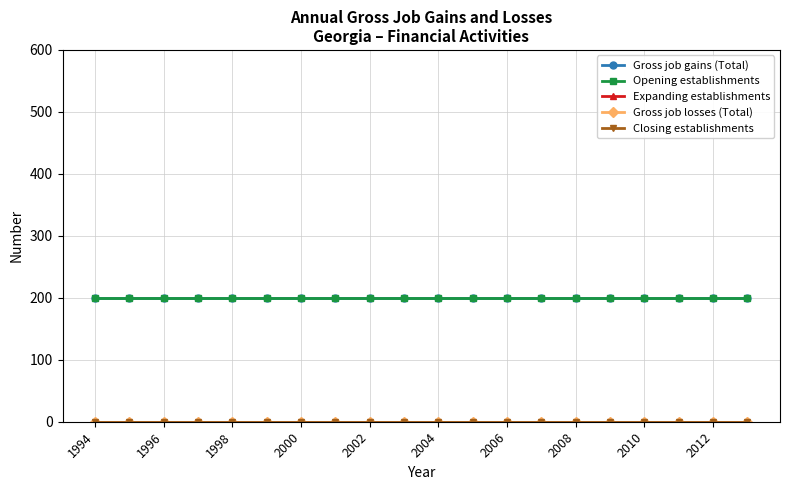

True or false: Gross job gains (Total) and Opening establishments cross at least once.

False